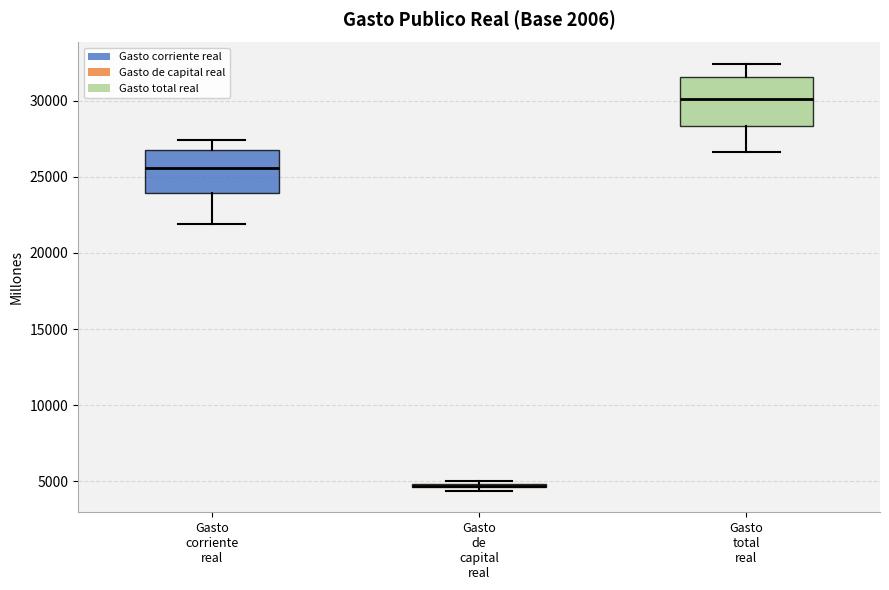

Where is the upper edge of the box for Gasto de capital real on the y-axis? The values are not printed on the chart, so give them approximately, as read against the axis.

5000